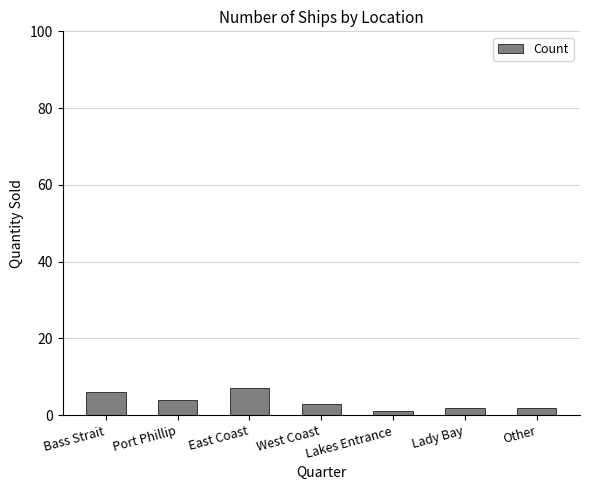

How many categories are shown in the chart?

7